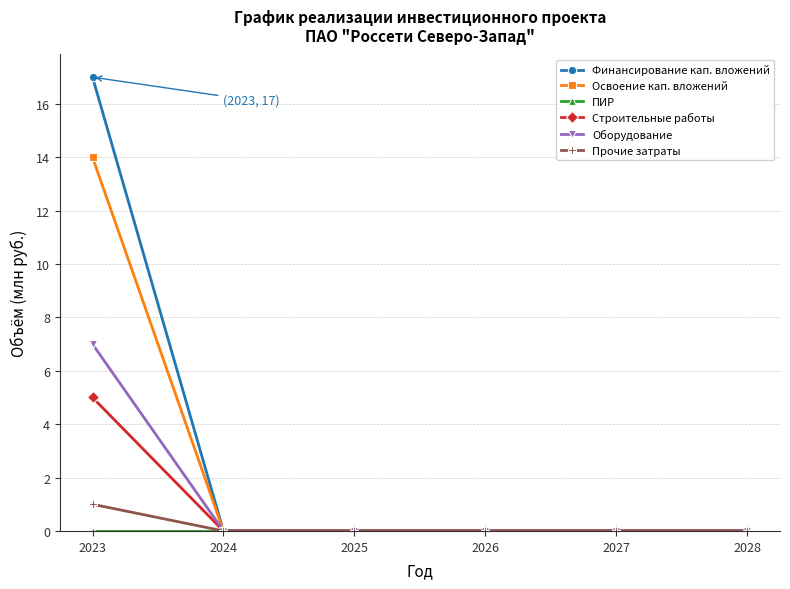

At which category is the sum across all series the highest?

2023